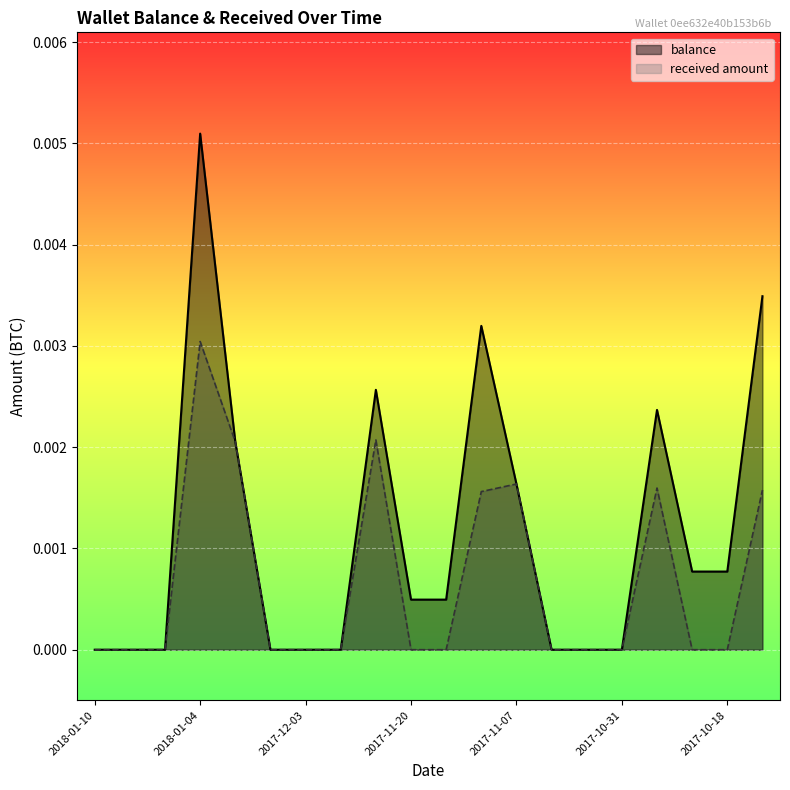

How many received amount values are between 0 and 1?

20